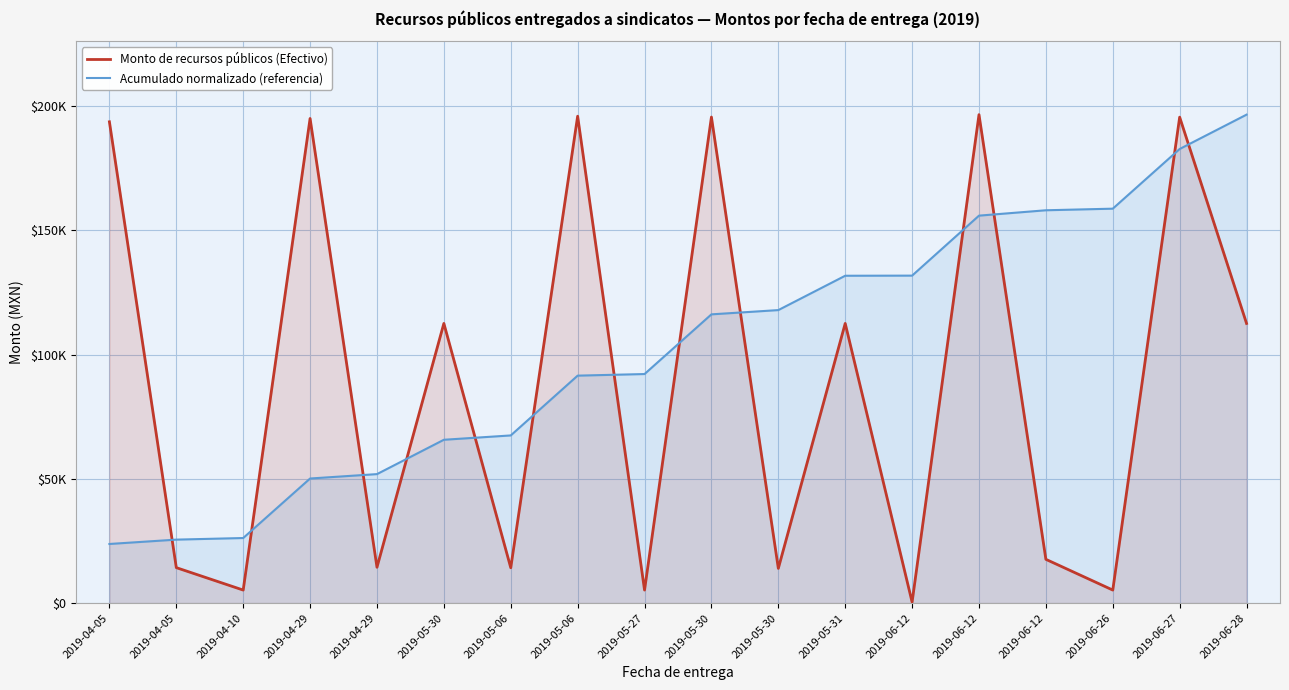

Rank the series by their maximum value, from lowest to highest.

Monto de recursos públicos (Efectivo), Acumulado normalizado (referencia)